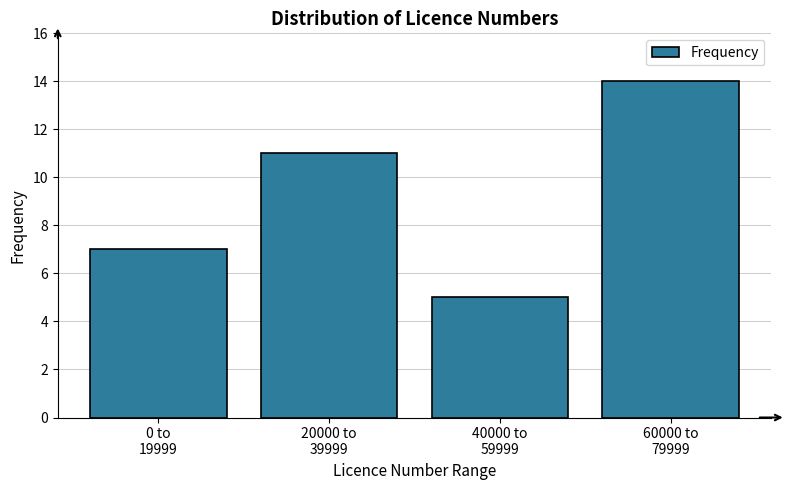

Reading right to left, list all the values displayed in this chart.

14	5	11	7